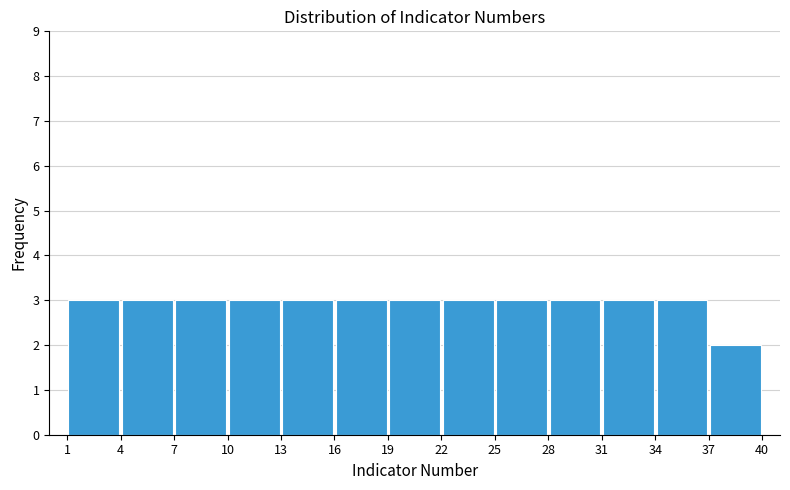

Reading left to right, transcribe this chart: for each bar, give the range it covers on the x-axis and its height. The values are not printed on the chart, so give them approximately, as read against the axis.

1 to 4: 3
4 to 7: 3
7 to 10: 3
10 to 13: 3
13 to 16: 3
16 to 19: 3
19 to 22: 3
22 to 25: 3
25 to 28: 3
28 to 31: 3
31 to 34: 3
34 to 37: 3
37 to 40: 2